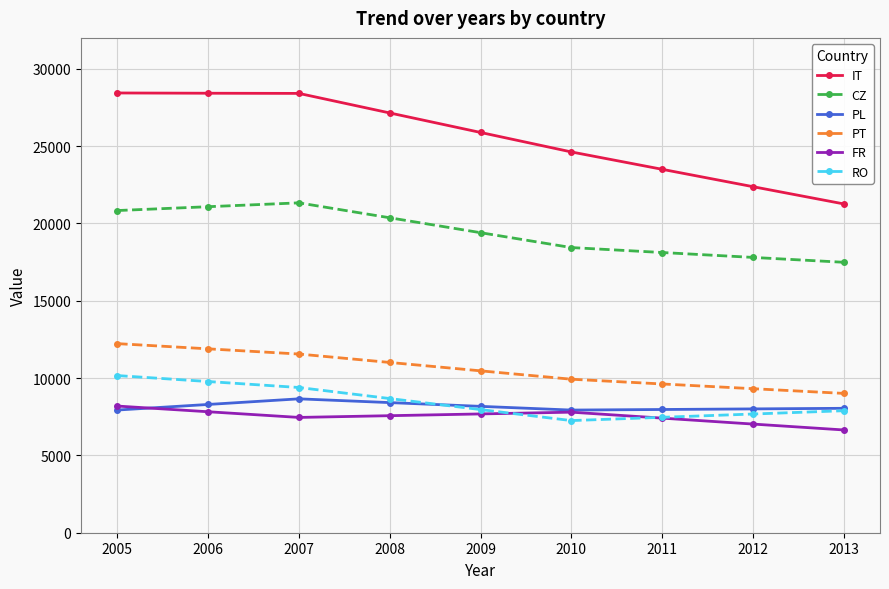

Is this an area chart (filled region under the line)?

No